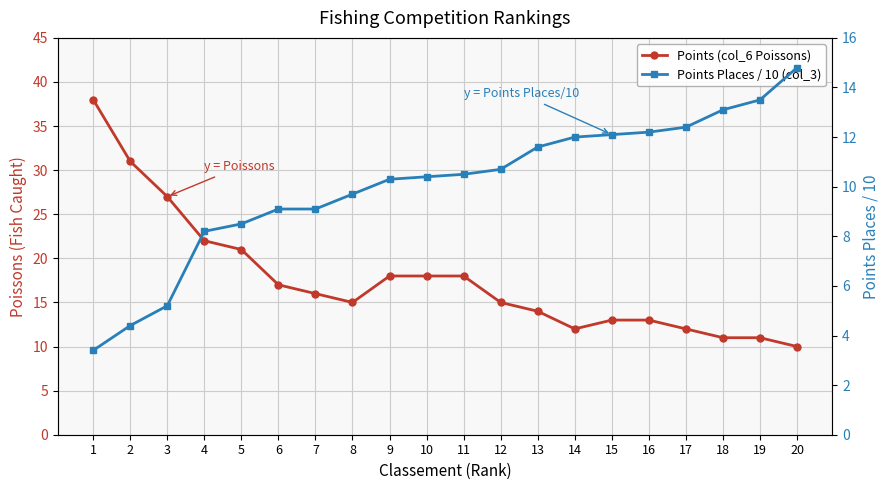

True or false: Points Places / 10 (col_3) and Points (col_6 Poissons) intersect in this chart.

True